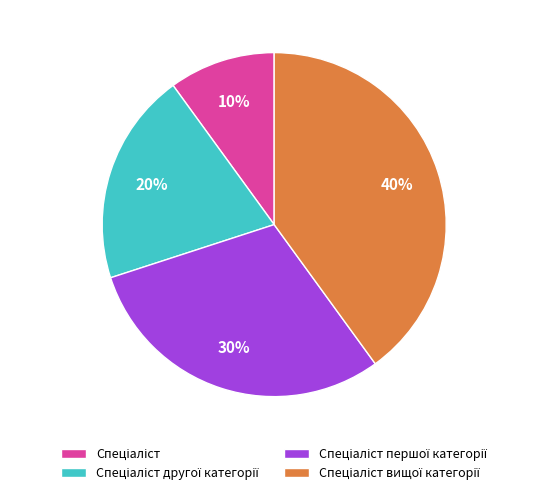

To the nearest percent, what is the difference between the largest and smallest slice percentages?

30%